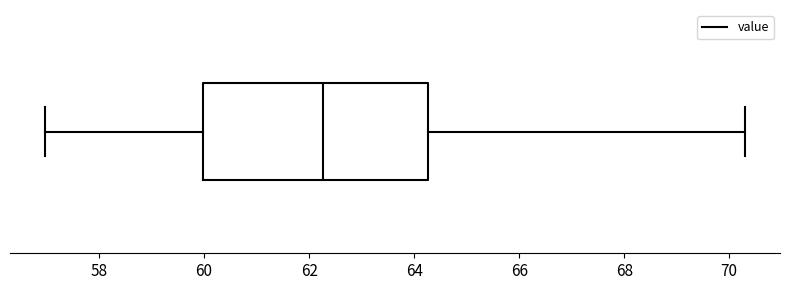

Transcribe this box plot: give where the median line is, the range the box spans, and where the two whiskers end, as read against the x-axis. The values are not printed on the chart, so give them approximately, as read against the axis.

median 62.2, box 60.0 to 64.2, whiskers 57.0 to 70.4